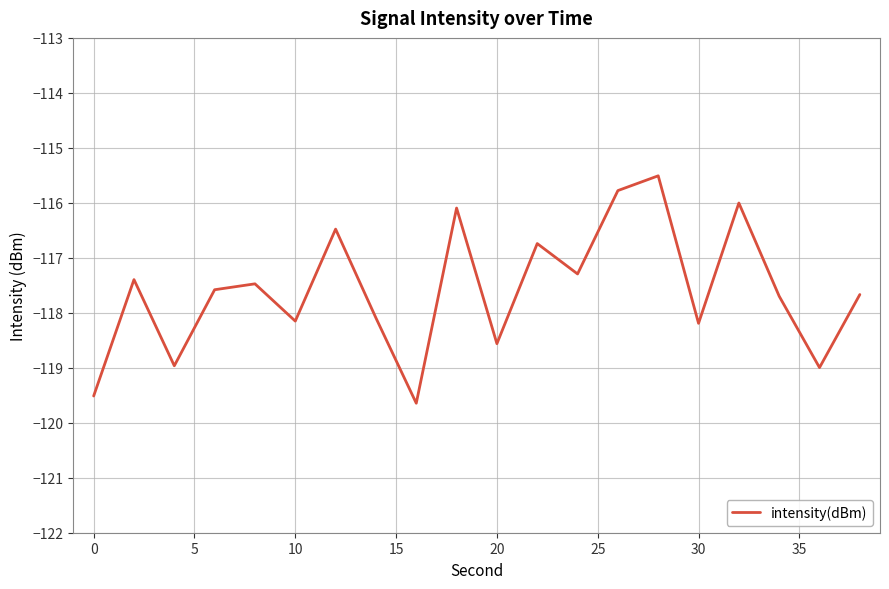

Reading right to left, transcribe all the data shown in this chart.

-117.7	-119.0	-117.7	-116.0	-118.2	-115.5	-115.8	-117.3	-116.7	-118.6	-116.1	-119.6	-118.1	-116.5	-118.2	-117.5	-117.6	-119.0	-117.4	-119.5